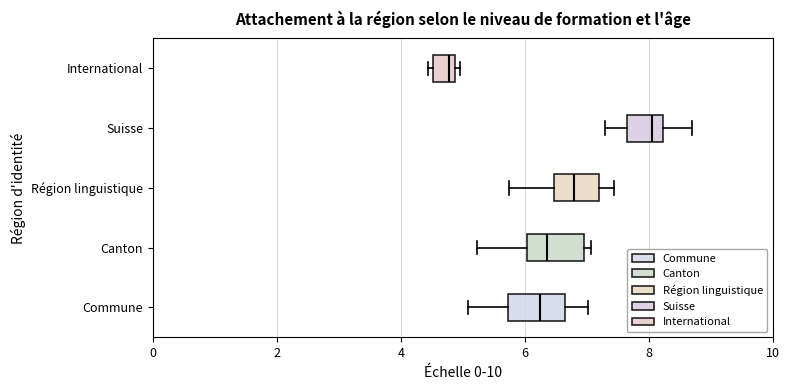

Where is the right edge of the box for Commune on the x-axis? The values are not printed on the chart, so give them approximately, as read against the axis.

6.6